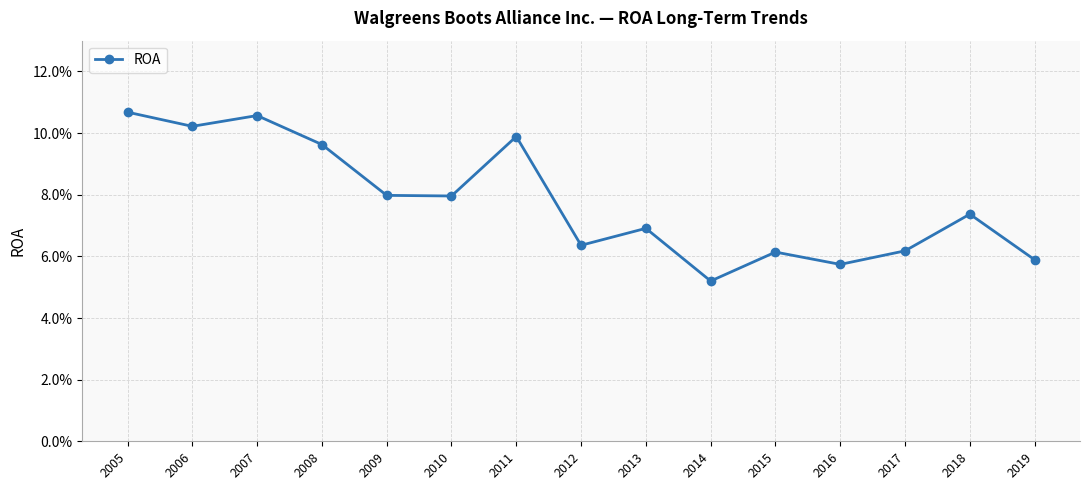

Does the chart have visible grid lines?

Yes